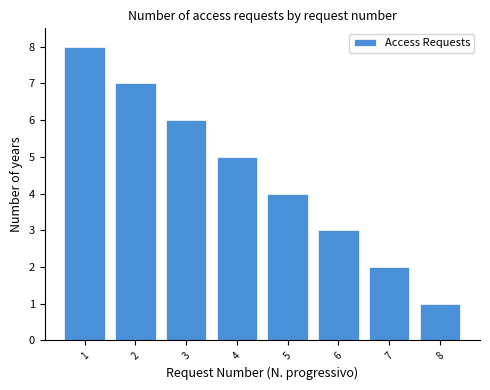

Reading right to left, what are all the values shown in this chart?

8=1	7=2	6=3	5=4	4=5	3=6	2=7	1=8